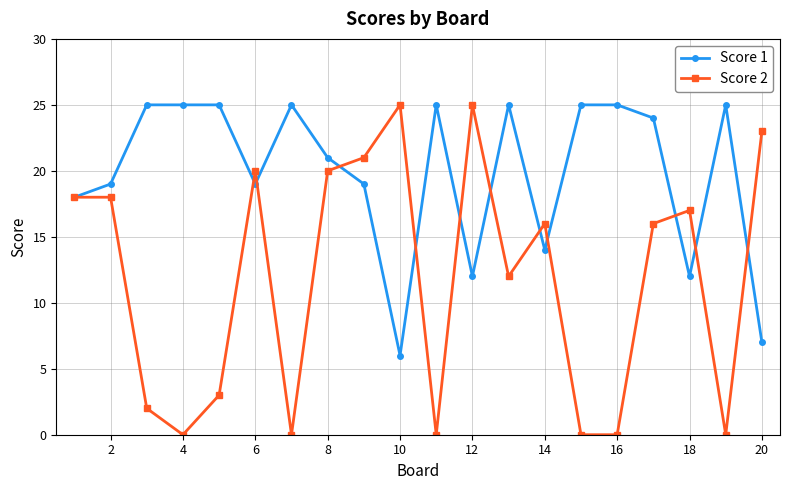

What is the sum of all Score 1 values?

396